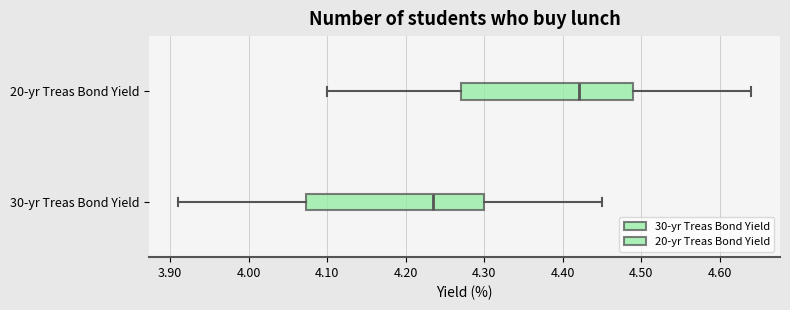

Which box's median line is the furthest to the right?

20-yr Treas Bond Yield